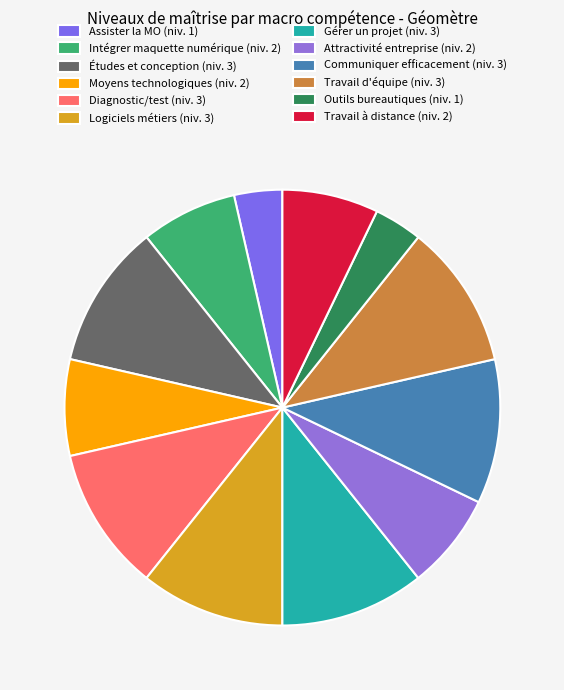

To the nearest percent, what is the average slice percentage?

8%